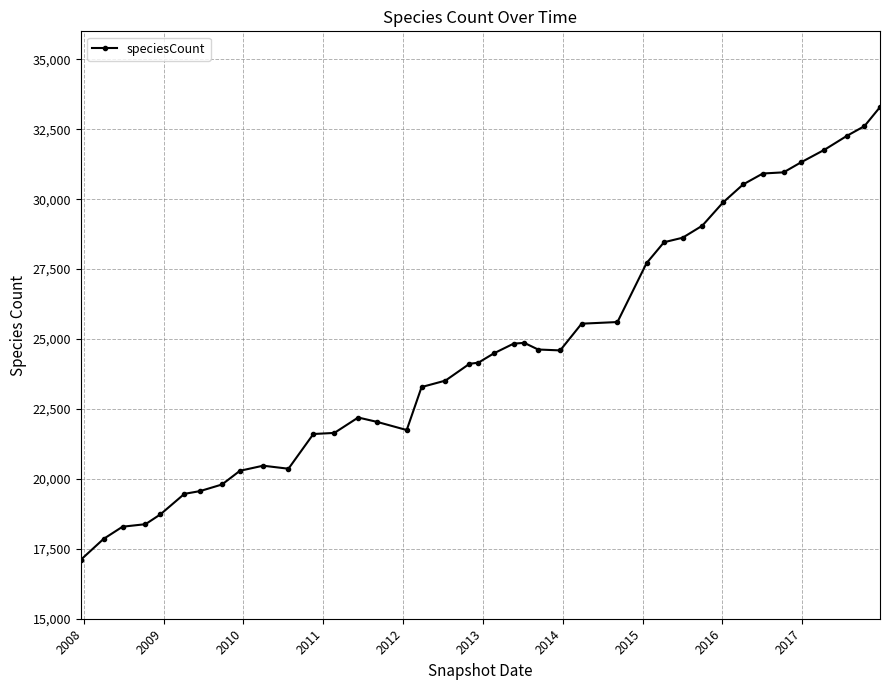

What is the average value?

24663